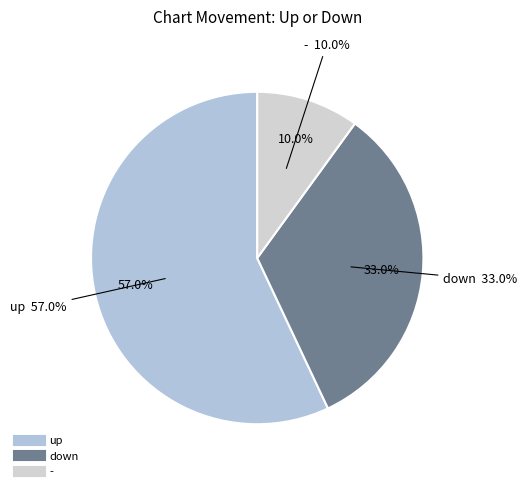

Is it true that - is 1% of the pie?

False